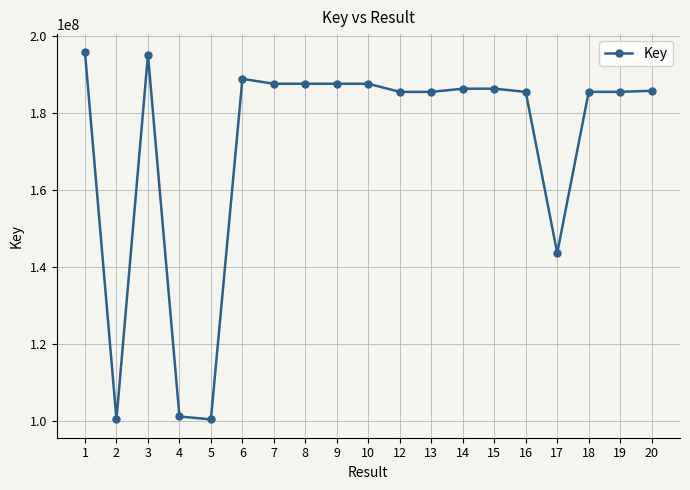

What is the change in value from 4 to 12?

+84325301